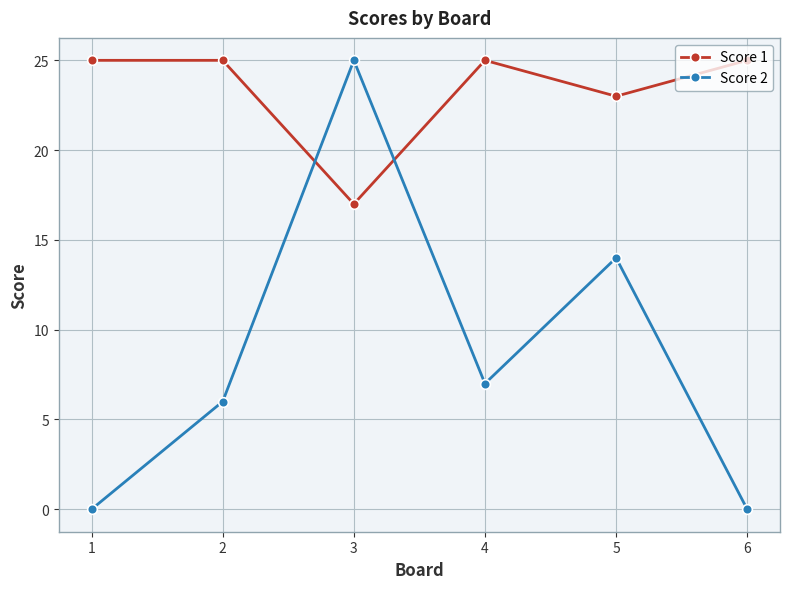

At 1, list the series in order from largest to smallest.

Score 1, Score 2